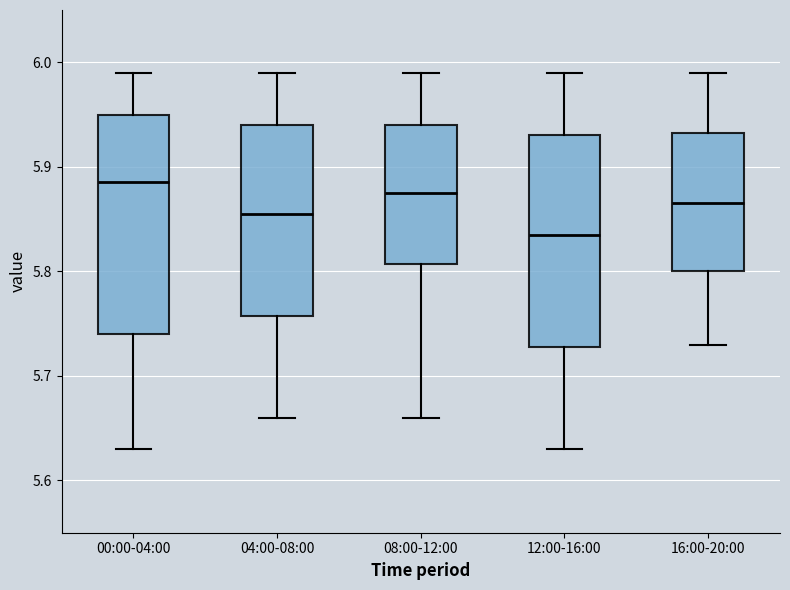

Reading left to right, read every box against the y-axis: the position of its median line, the range the box covers, and the ends of its whiskers. The values are not printed on the chart, so give them approximately, as read against the axis.

00:00-04:00: median 5.89, box 5.74 to 5.95, whiskers 5.63 to 5.99
04:00-08:00: median 5.86, box 5.76 to 5.94, whiskers 5.66 to 5.99
08:00-12:00: median 5.88, box 5.81 to 5.94, whiskers 5.66 to 5.99
12:00-16:00: median 5.84, box 5.73 to 5.93, whiskers 5.63 to 5.99
16:00-20:00: median 5.87, box 5.80 to 5.93, whiskers 5.73 to 5.99